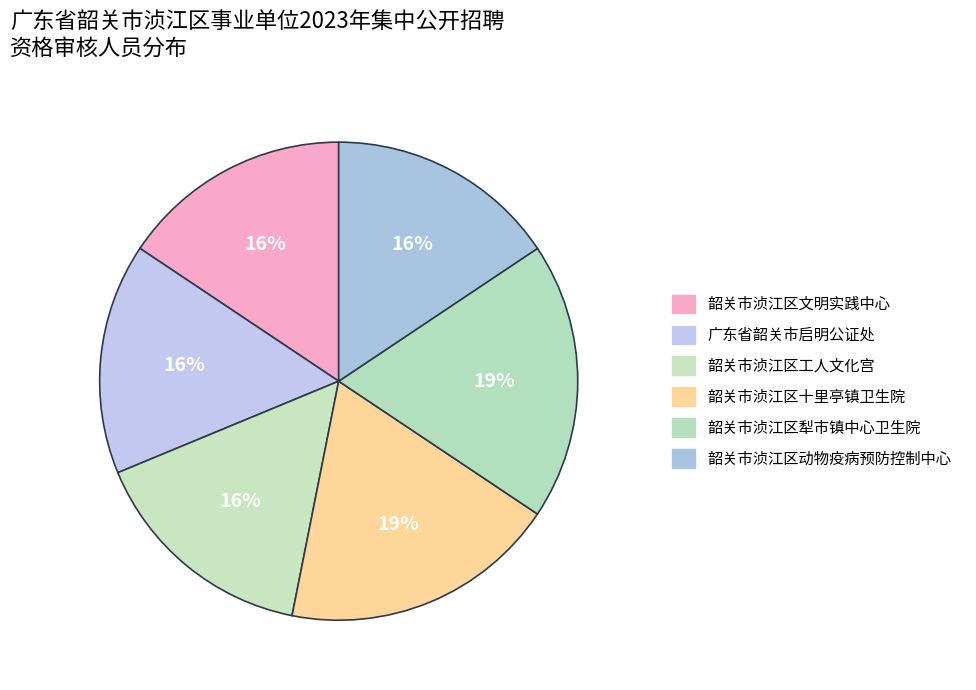

Rank the categories by value from highest to lowest.

韶关市浈江区十里亭镇卫生院, 韶关市浈江区犁市镇中心卫生院, 韶关市浈江区文明实践中心, 广东省韶关市启明公证处, 韶关市浈江区工人文化宫, 韶关市浈江区动物疫病预防控制中心